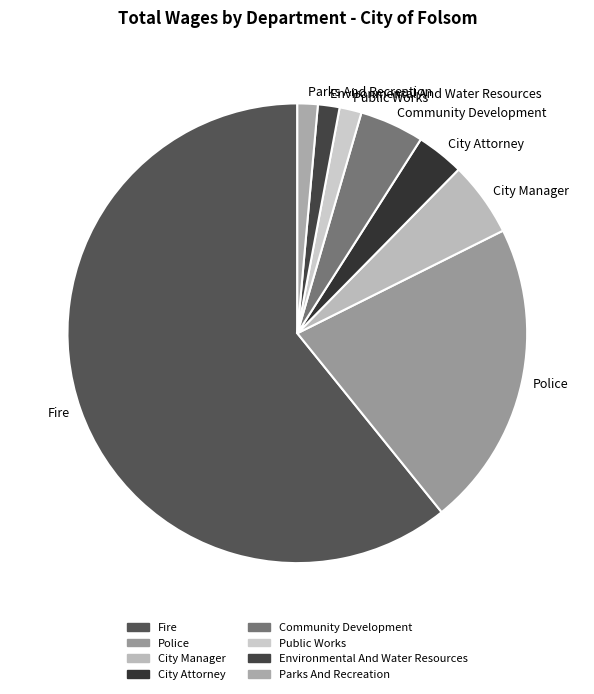

The City Manager slice represents 1% of the pie. True or false?

False